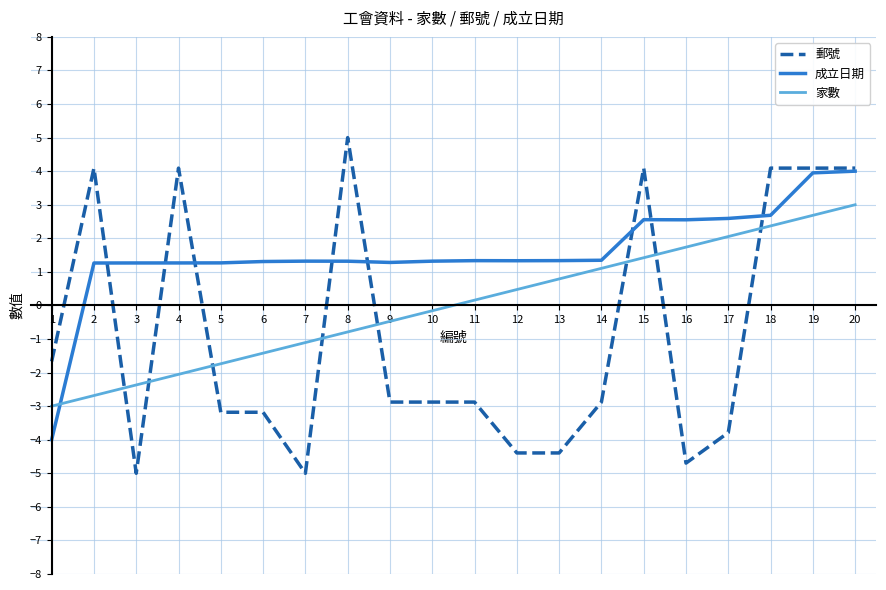

Where is the first local maximum for 郵號?

2